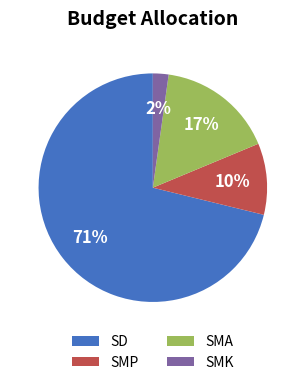

Which category has the biggest portion of the pie?

SD